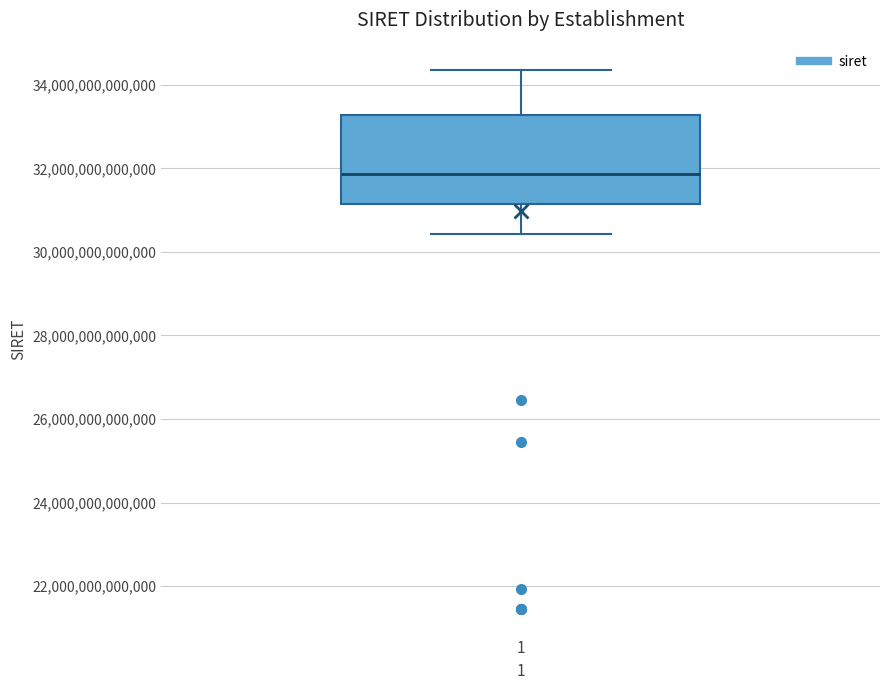

Read this box plot against the y-axis: the position of the median line, the range covered by the box, and the ends of both whiskers. The values are not printed on the chart, so give them approximately, as read against the axis.

median 31800000000000, box 31200000000000 to 33200000000000, whiskers 30400000000000 to 34400000000000